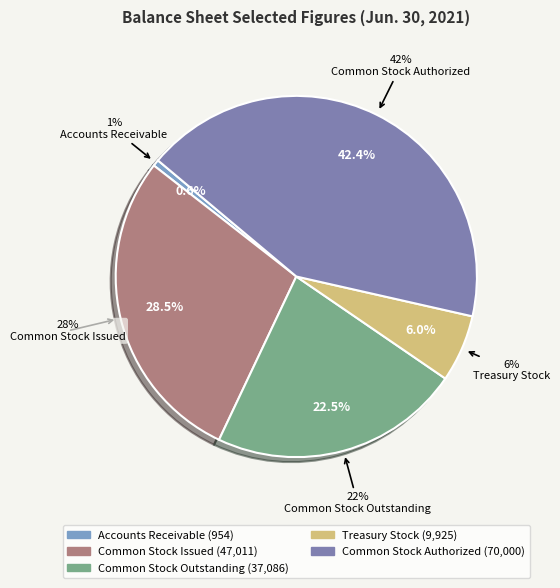

Do Common Stock Authorized and Treasury Stock together represent more than half of the pie?

No